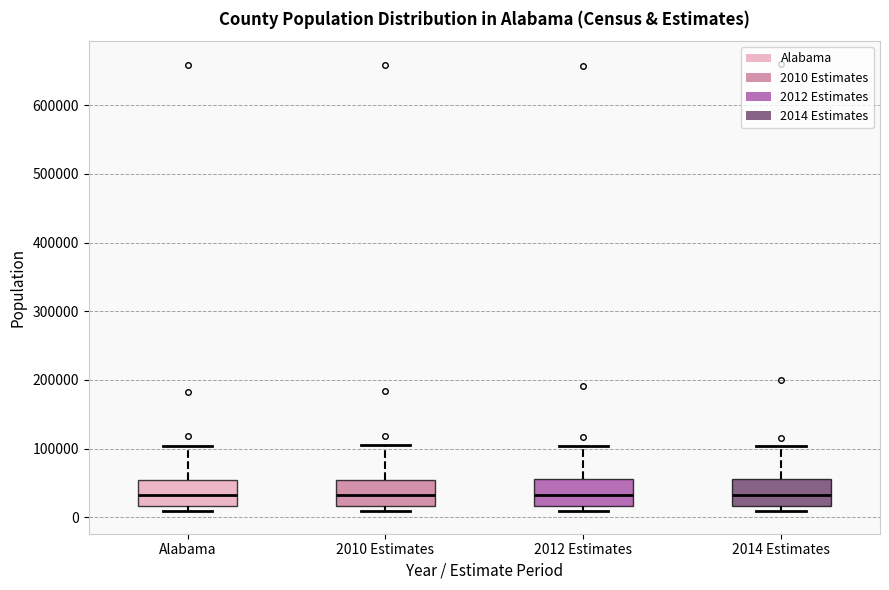

Reading left to right, read every box against the y-axis: the position of its median line, the range the box covers, and the ends of its whiskers. The values are not printed on the chart, so give them approximately, as read against the axis.

Alabama: median 30000, box 20000 to 50000, whiskers 10000 to 100000
2010 Estimates: median 30000, box 20000 to 50000, whiskers 10000 to 100000
2012 Estimates: median 30000, box 20000 to 60000, whiskers 10000 to 100000
2014 Estimates: median 30000, box 20000 to 60000, whiskers 10000 to 100000